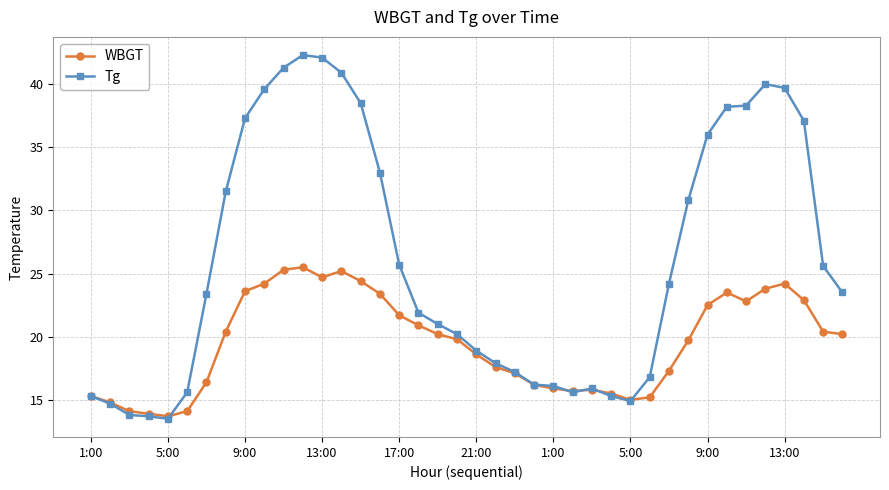

In WBGT, how many points are lower than both neighbors (excluding endpoints)?

5